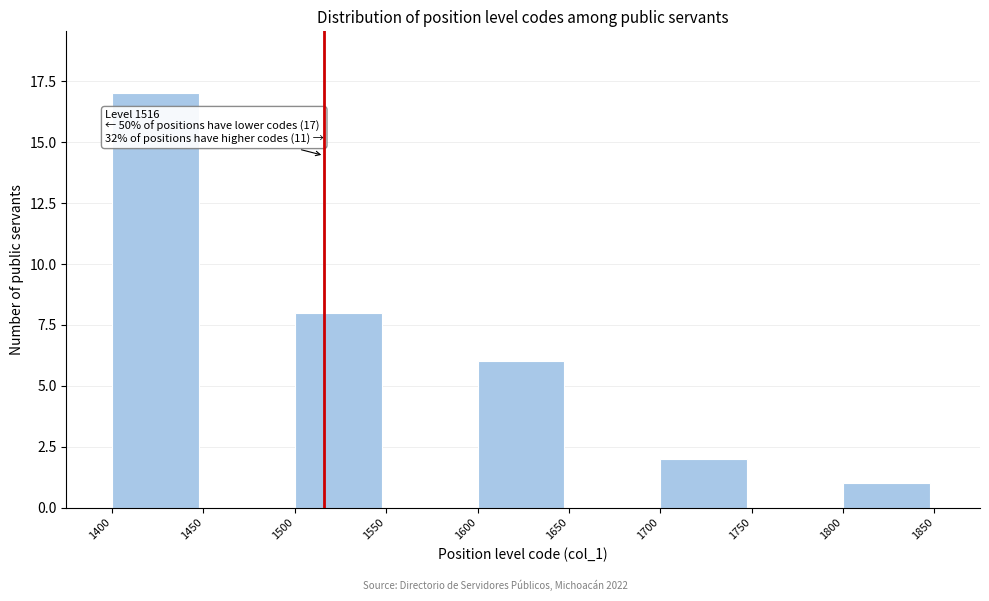

Which range on the x-axis has the tallest bar?

1400 to 1450